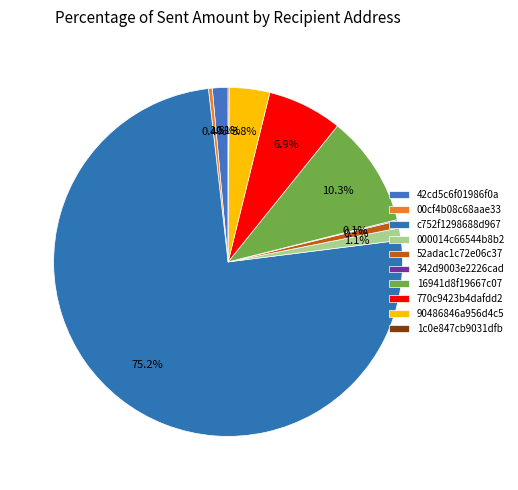

Does c752f1298688d967 represent more than half of the total?

Yes